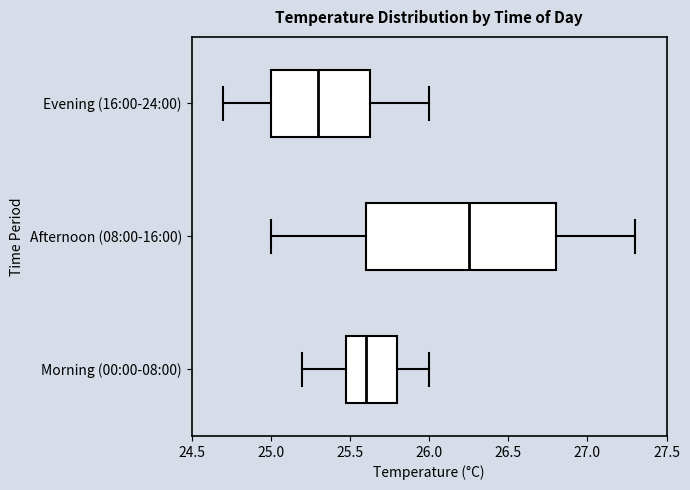

Reading bottom to top, read every box against the x-axis: the position of its median line, the range the box covers, and the ends of its whiskers. The values are not printed on the chart, so give them approximately, as read against the axis.

Morning (00:00-08:00): median 25.60, box 25.50 to 25.80, whiskers 25.20 to 26.00
Afternoon (08:00-16:00): median 26.25, box 25.60 to 26.80, whiskers 25.00 to 27.30
Evening (16:00-24:00): median 25.30, box 25.00 to 25.65, whiskers 24.70 to 26.00